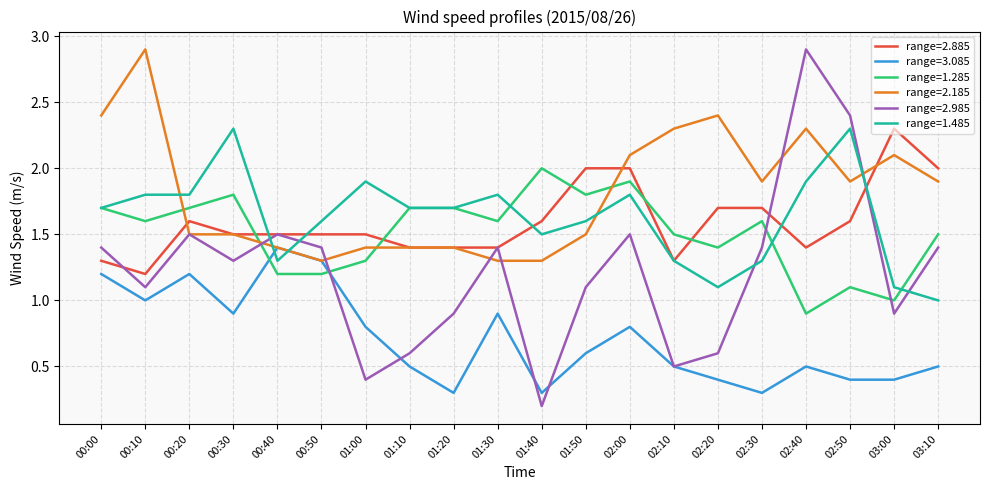

Which series has the widest spread of values?

range=2.985